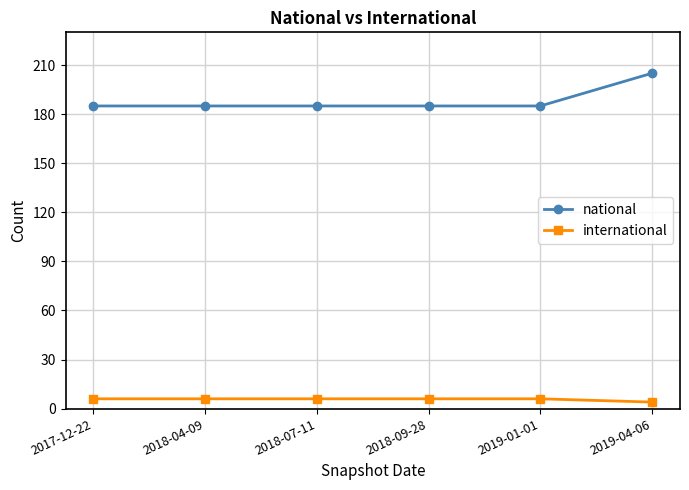

What is the difference between the highest and lowest values at 2019-04-06?

201